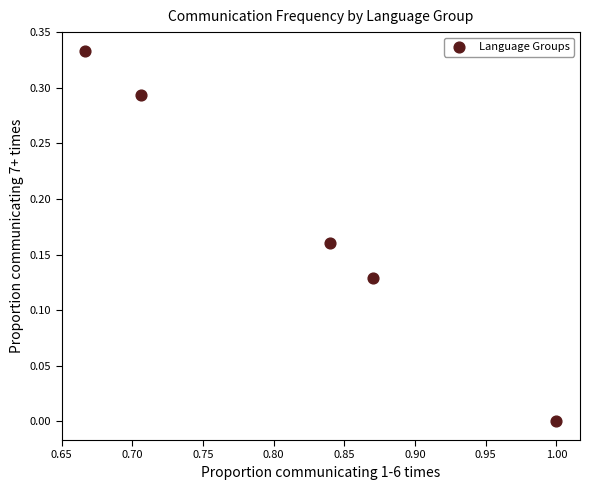

What is the average X value?

0.8